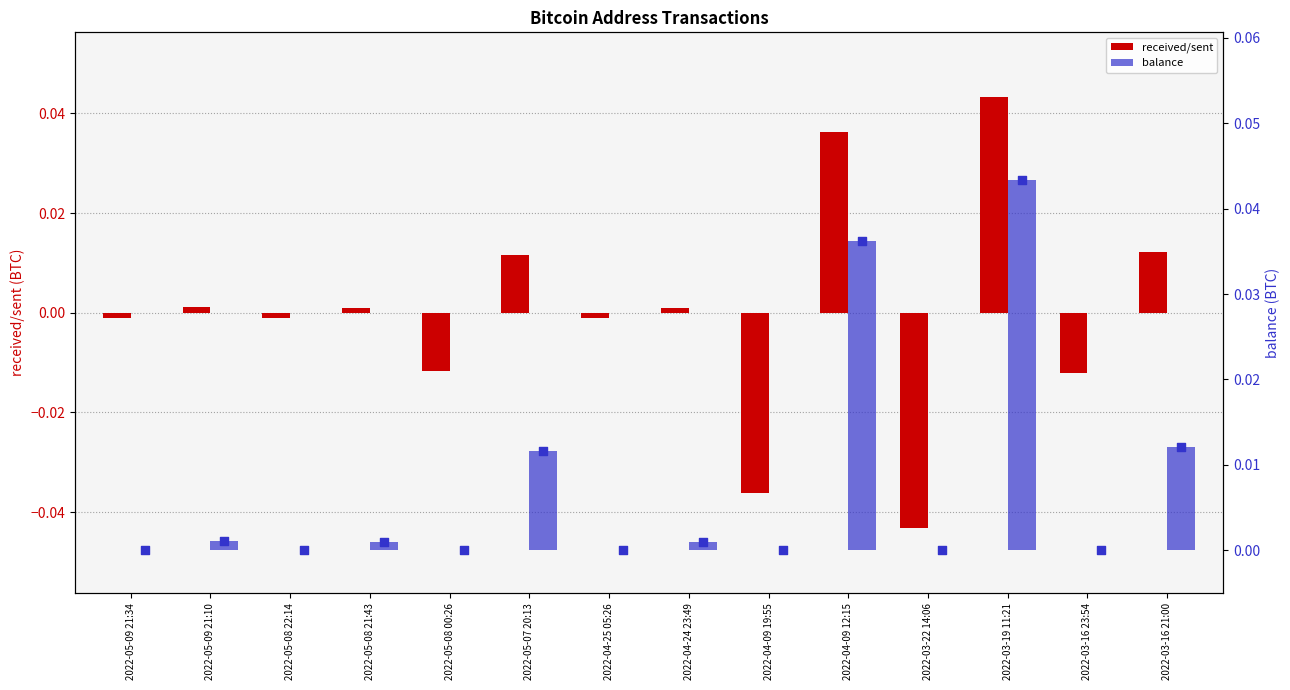

Which series contains the lowest Y value?

received/sent